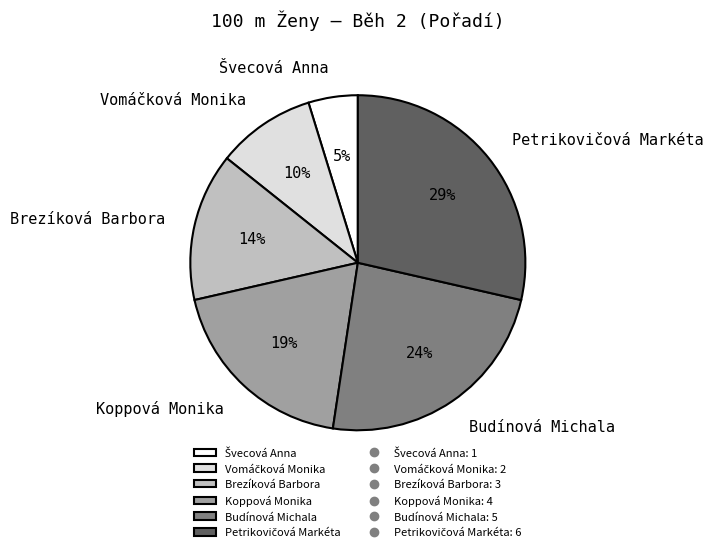

To the nearest percent, what is the average slice percentage?

17%